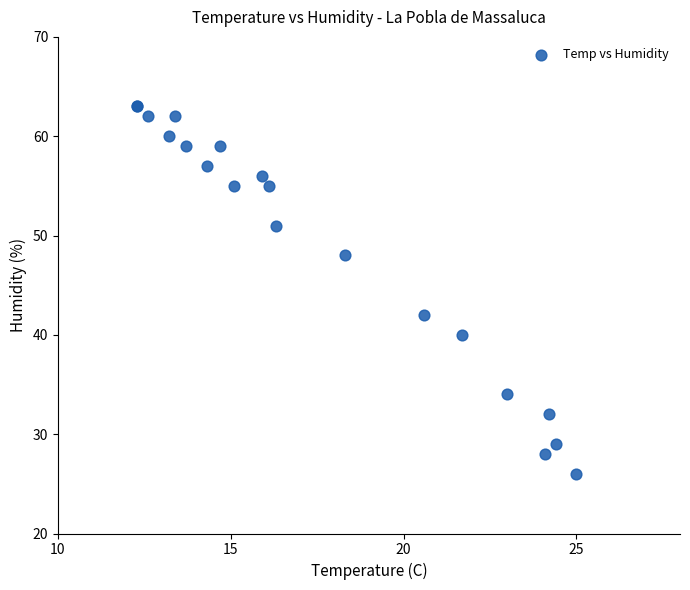

What Y value in the scatter plot is closest to 44?

42